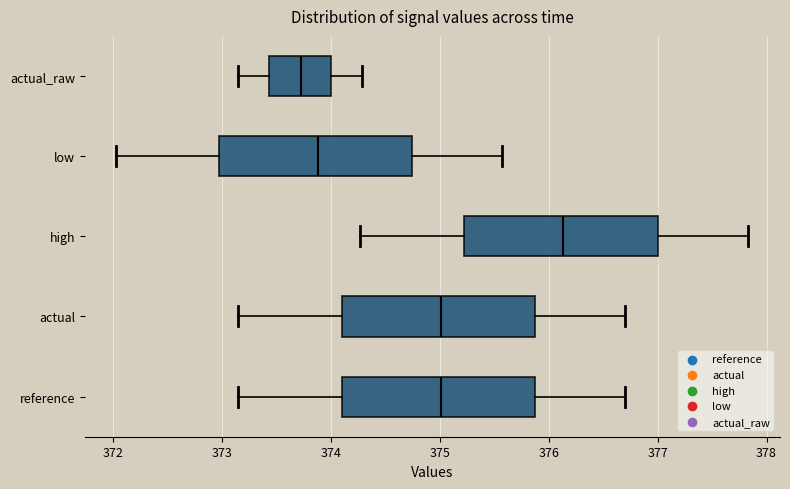

Which box's median line is the furthest to the left?

actual_raw